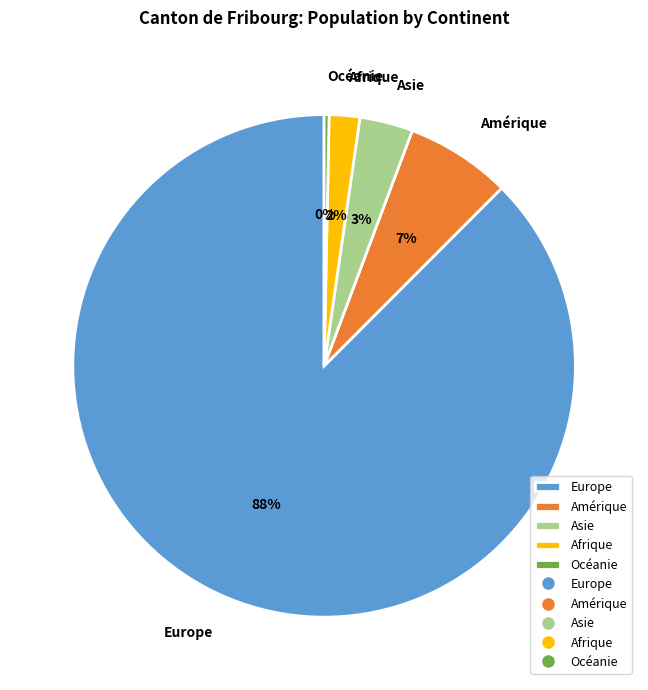

Which has a higher value, Europe or Océanie?

Europe